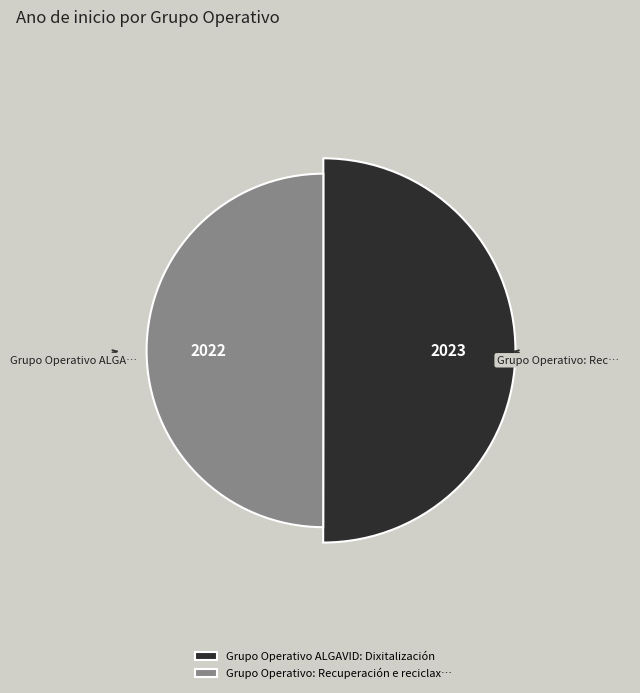

How many segments does this pie chart have?

2